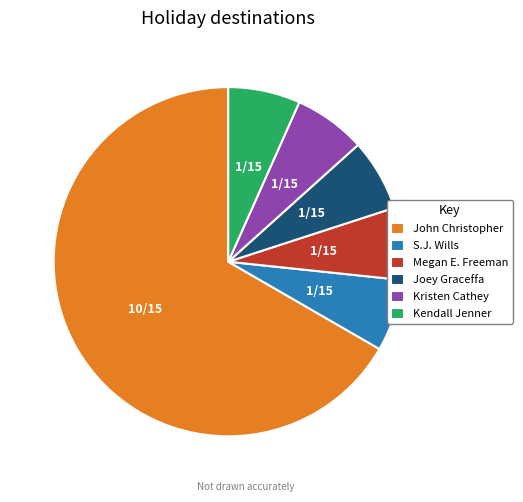

Which slice represents more than half of the pie?

John Christopher